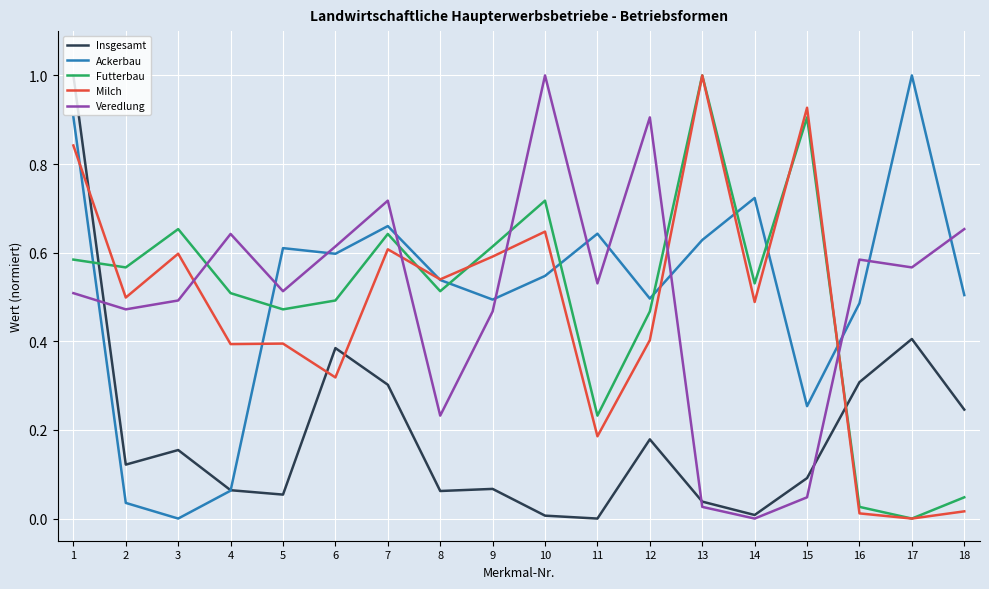

Which series changed the most between 8 and 10?

Veredlung